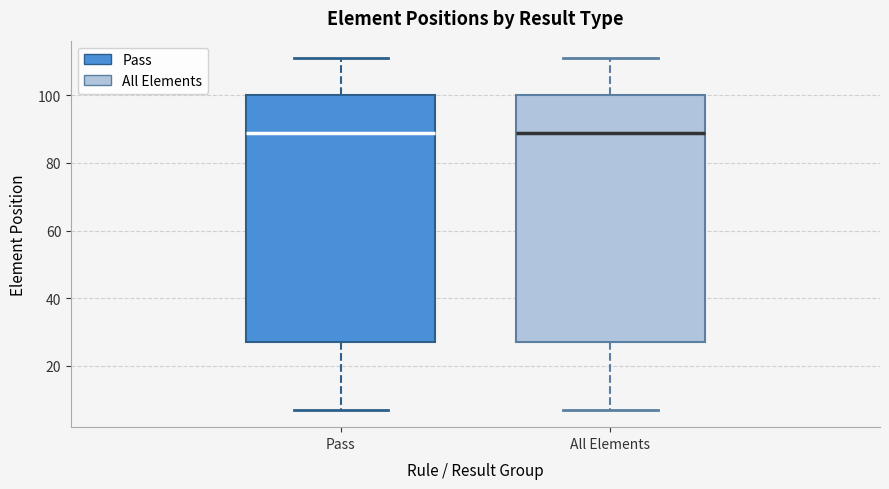

Reading left to right, read every box against the y-axis: the position of its median line, the range the box covers, and the ends of its whiskers. The values are not printed on the chart, so give them approximately, as read against the axis.

Pass: median 90, box 28 to 100, whiskers 8 to 112
All Elements: median 90, box 28 to 100, whiskers 8 to 112